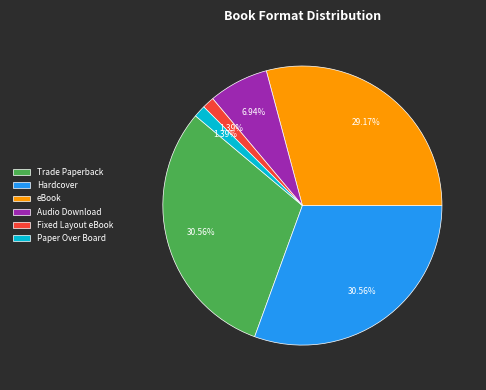

To the nearest percent, what percentage of the pie is Fixed Layout eBook?

1%